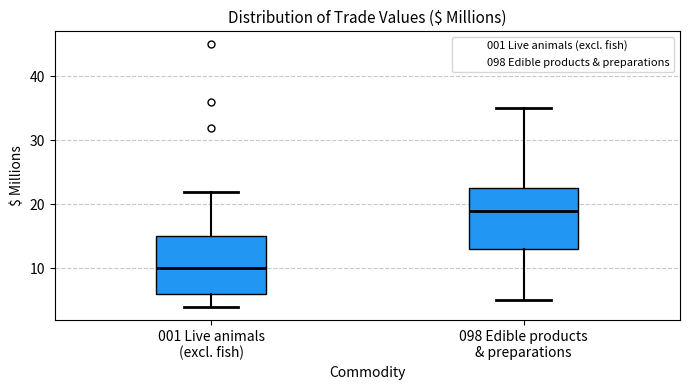

Which box has the lowest median line?

001 Live animals (excl. fish)